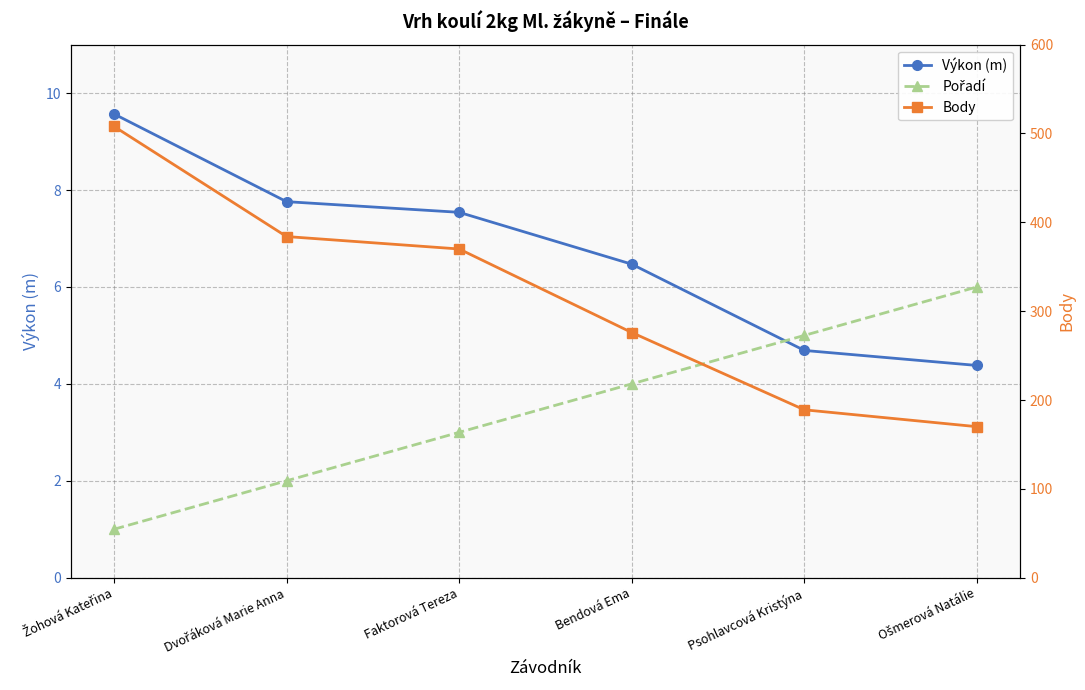

At Dvořáková Marie Anna, list the series in order from largest to smallest.

Body, Výkon (m), Pořadí